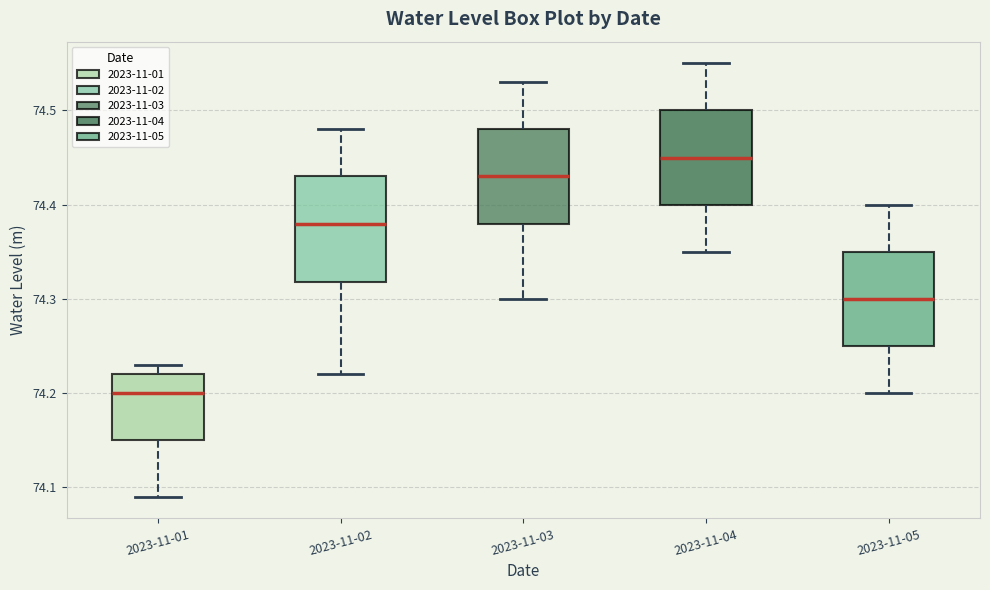

Where is the upper edge of the box for 2023-11-03 on the y-axis? The values are not printed on the chart, so give them approximately, as read against the axis.

74.48